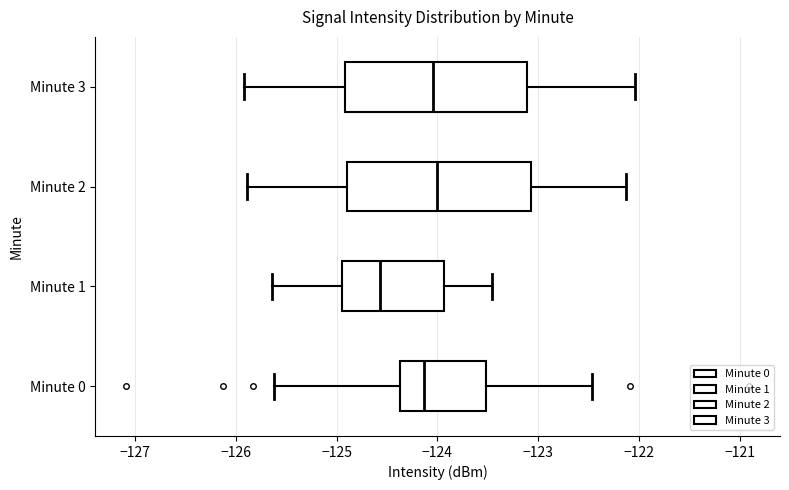

Which box has the furthest to the left median line?

Minute 1